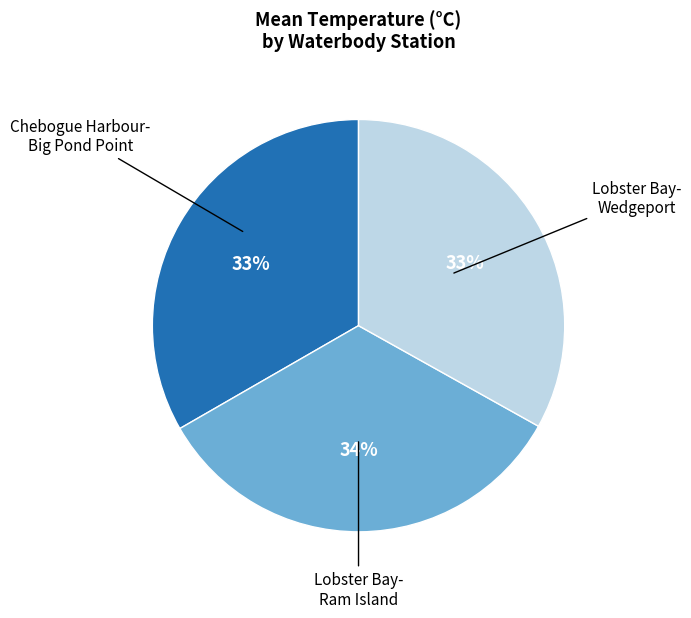

Is there a majority slice in this chart?

No